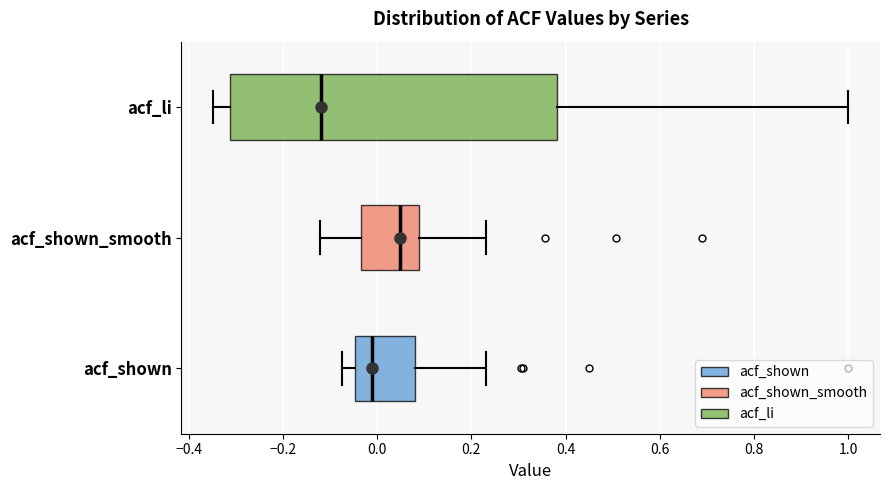

Which box's median line is the furthest to the right?

acf_shown_smooth